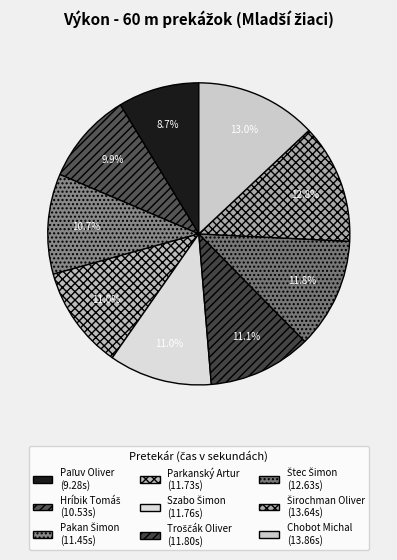

Is the sum of Paľuv Oliver and Štec Šimon greater than half?

No